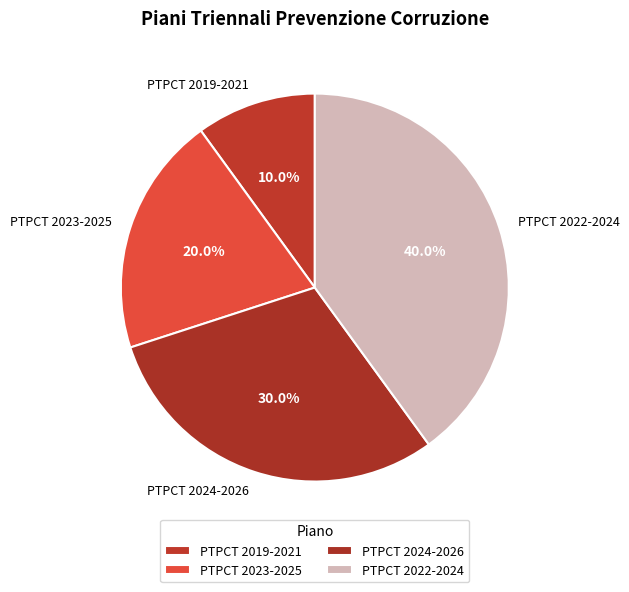

Rank the categories by value from highest to lowest.

PTPCT 2022-2024, PTPCT 2024-2026, PTPCT 2023-2025, PTPCT 2019-2021